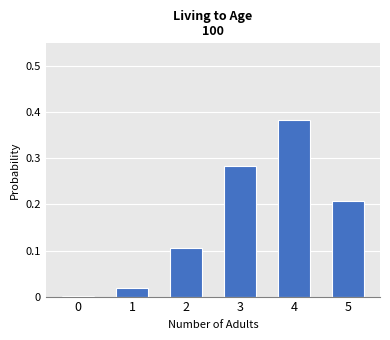

Which category has the highest value across all series?

4